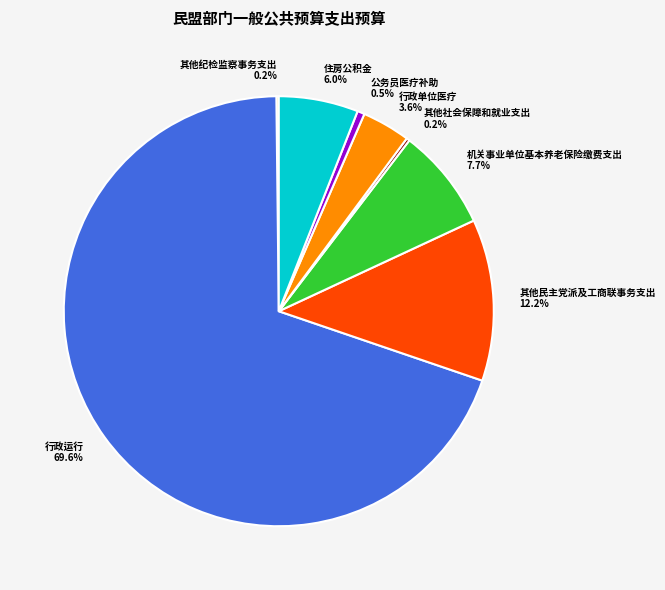

Which category has the biggest portion of the pie?

行政运行